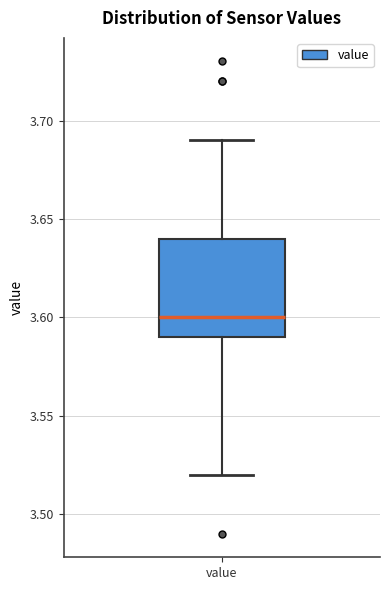

Transcribe this box plot: give where the median line is, the range the box spans, and where the two whiskers end, as read against the y-axis. The values are not printed on the chart, so give them approximately, as read against the axis.

median 3.60, box 3.59 to 3.64, whiskers 3.52 to 3.69